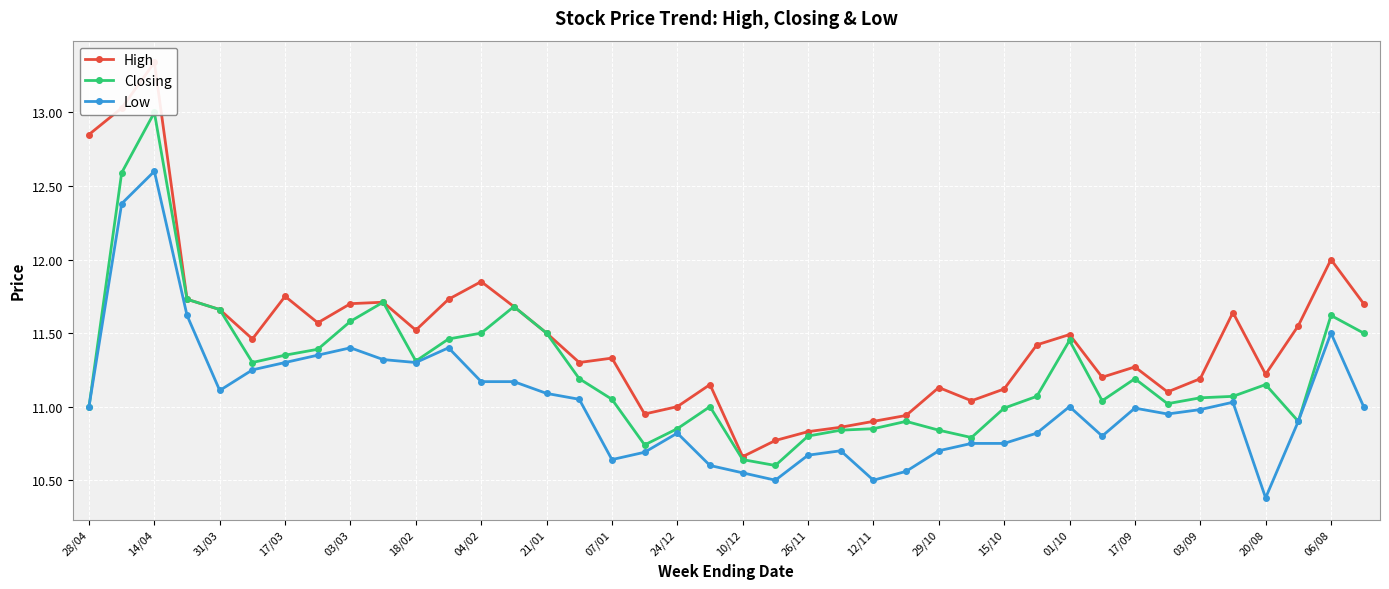

In Closing, how many points are lower than both neighbors (excluding endpoints)?

8